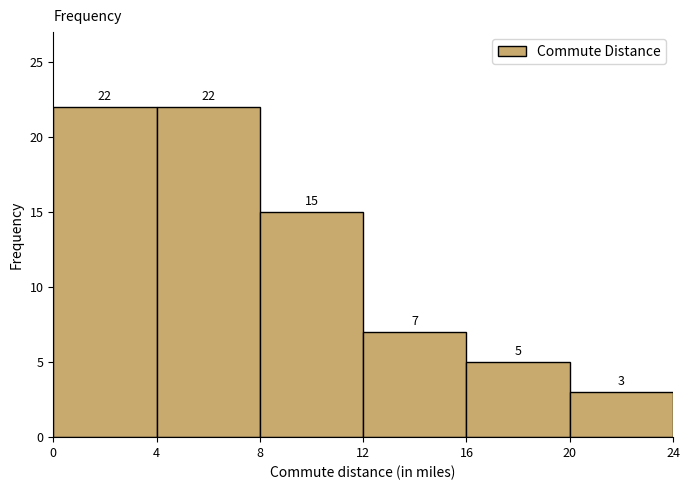

Reading left to right, transcribe this chart: for each bar, give the range it covers on the x-axis and its height.

0 to 4: 22
4 to 8: 22
8 to 12: 15
12 to 16: 7
16 to 20: 5
20 to 24: 3